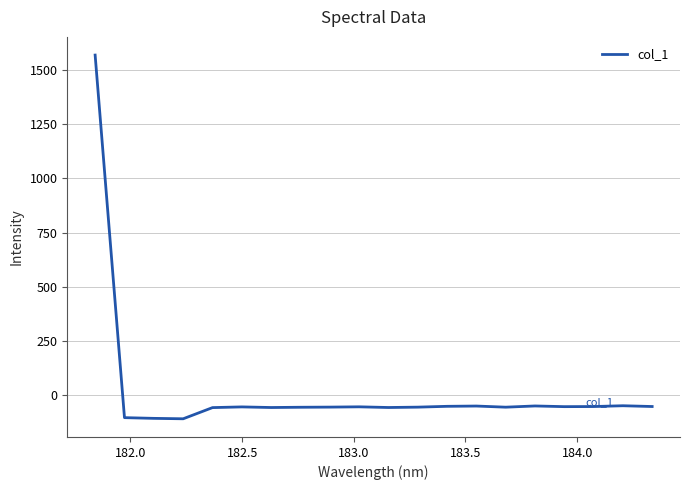

How many negative values are there?

19